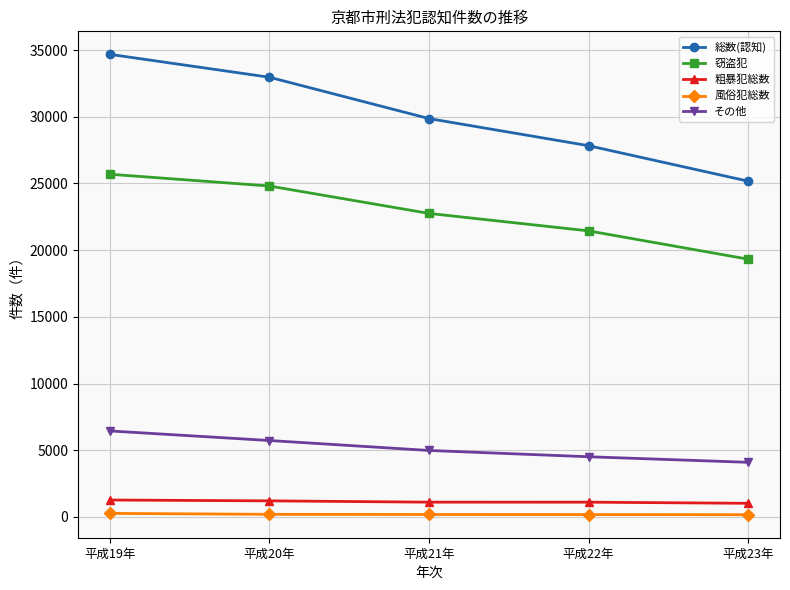

What are all the series names shown in the legend?

総数(認知), 窃盗犯, 粗暴犯総数, 風俗犯総数, その他